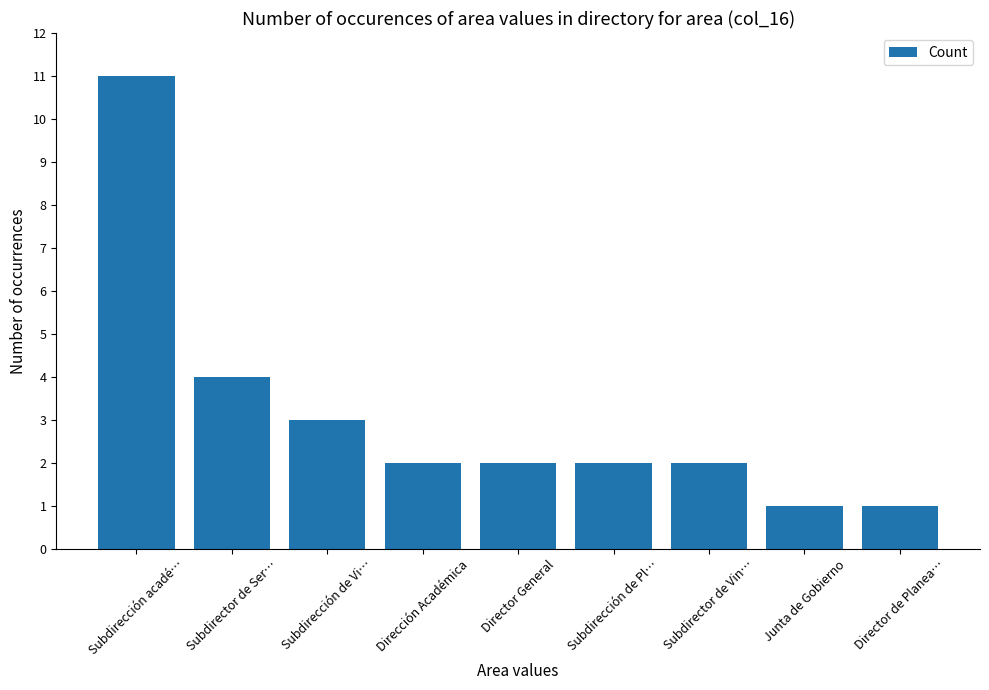

What value does the data have at Subdirección de Vi…?

3